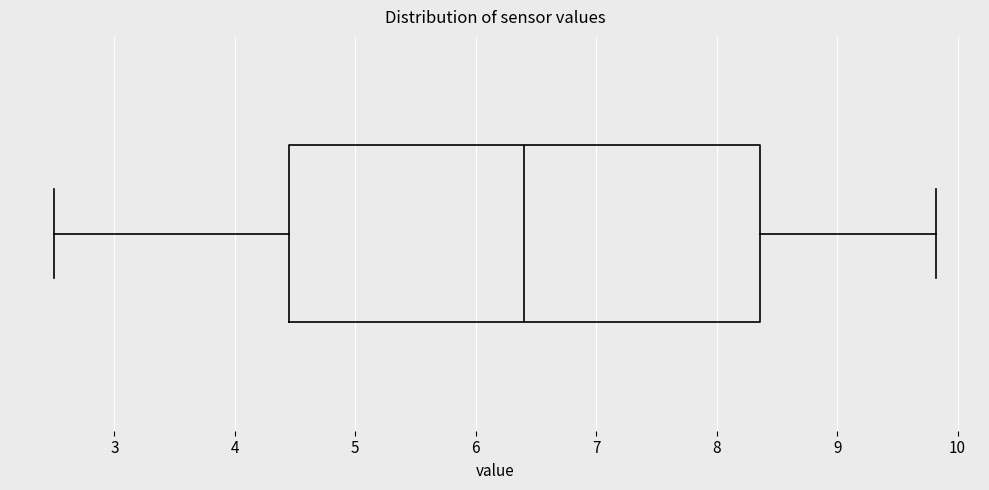

Read this box plot against the x-axis: the position of the median line, the range covered by the box, and the ends of both whiskers. The values are not printed on the chart, so give them approximately, as read against the axis.

median 6.4, box 4.5 to 8.4, whiskers 2.5 to 9.8